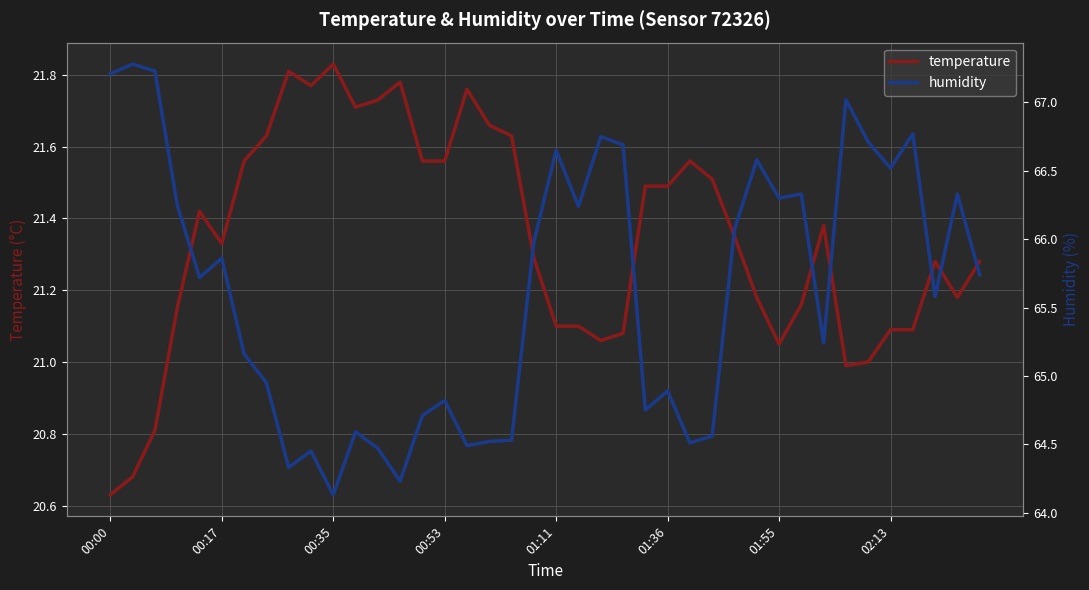

The value of humidity at 28 is 25.1. True or false?

False